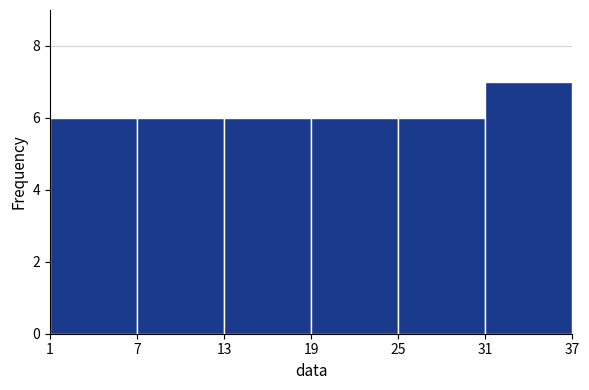

Reading left to right, transcribe this chart: for each bar, give the range it covers on the x-axis and its height. The values are not printed on the chart, so give them approximately, as read against the axis.

1 to 7: 6
7 to 13: 6
13 to 19: 6
19 to 25: 6
25 to 31: 6
31 to 37: 7